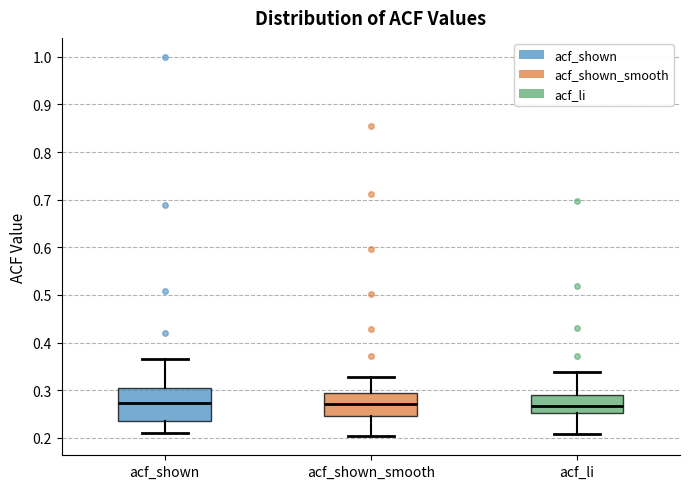

Reading left to right, transcribe this box plot: for each box, give where its median line is, the range the box spans, and where its two whiskers end, as read against the y-axis. The values are not printed on the chart, so give them approximately, as read against the axis.

acf_shown: median 0.27, box 0.23 to 0.31, whiskers 0.21 to 0.37
acf_shown_smooth: median 0.27, box 0.24 to 0.29, whiskers 0.20 to 0.33
acf_li: median 0.27, box 0.25 to 0.29, whiskers 0.21 to 0.34